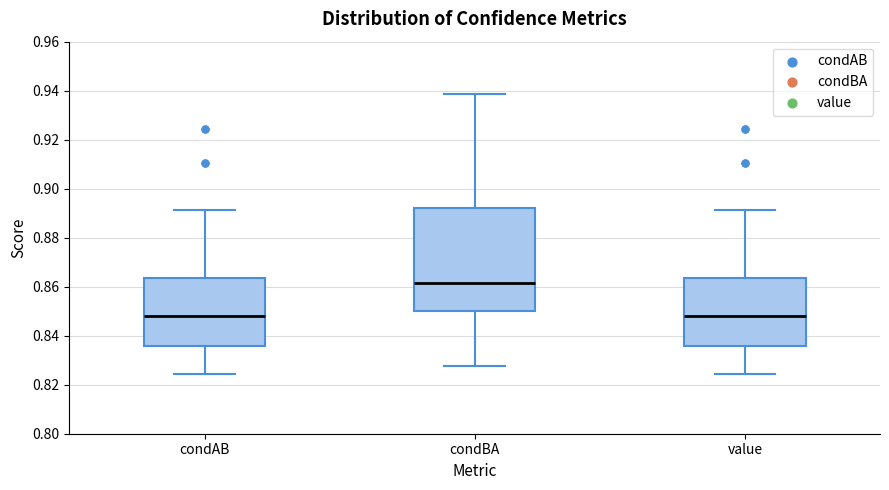

Which box has the highest median line?

condBA